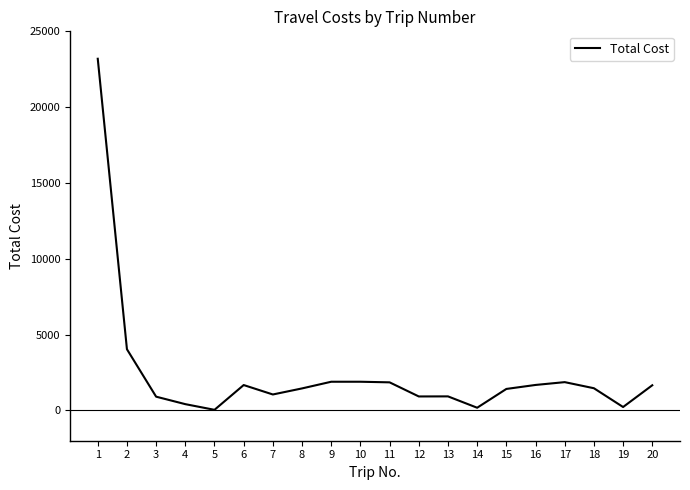

What is the difference between the maximum and minimum values?

23153.6